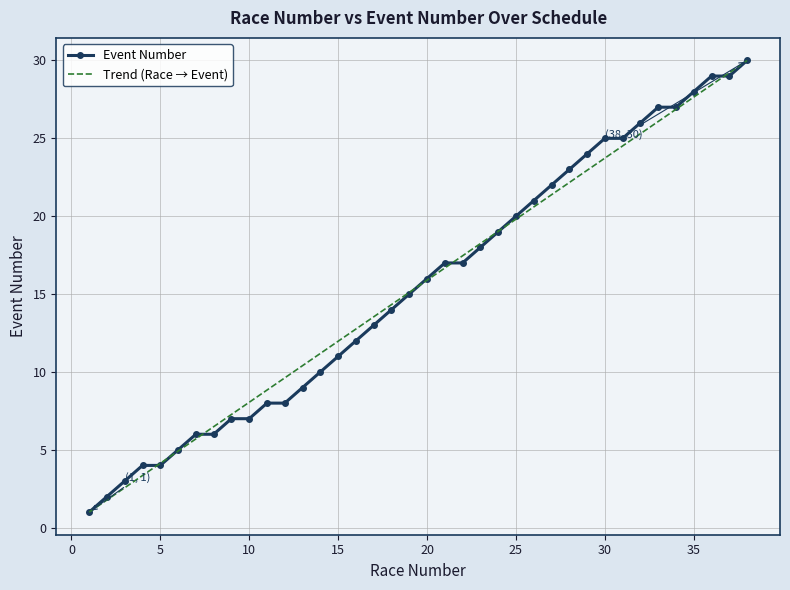

At which category does the chart reach its minimum across all series?

1